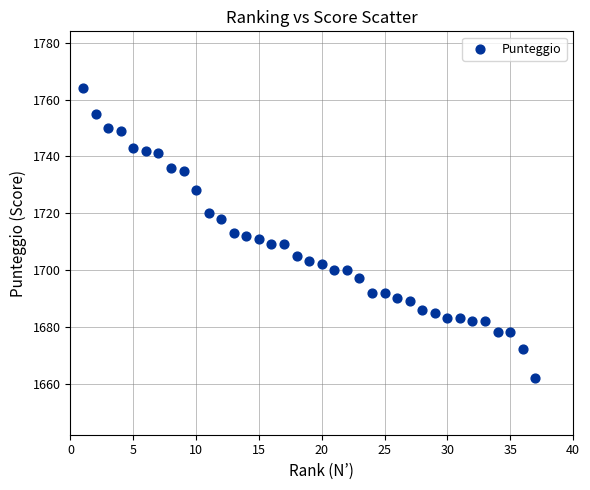

What is the range of X values (max minus min)?

36